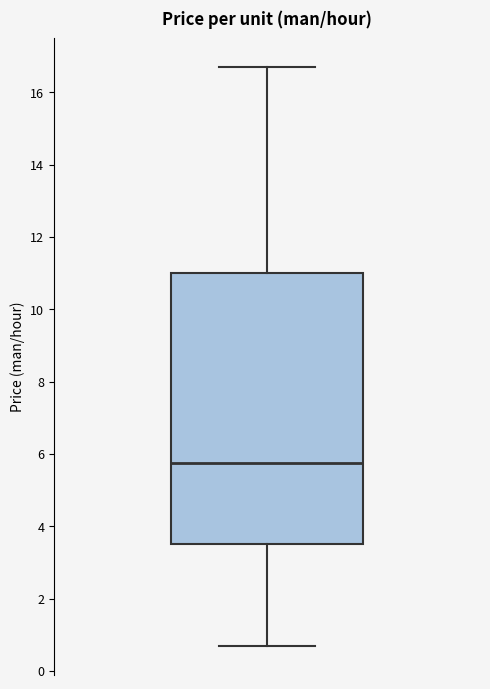

Transcribe this box plot: give where the median line is, the range the box spans, and where the two whiskers end, as read against the y-axis. The values are not printed on the chart, so give them approximately, as read against the axis.

median 5.8, box 3.6 to 11.0, whiskers 0.8 to 16.8